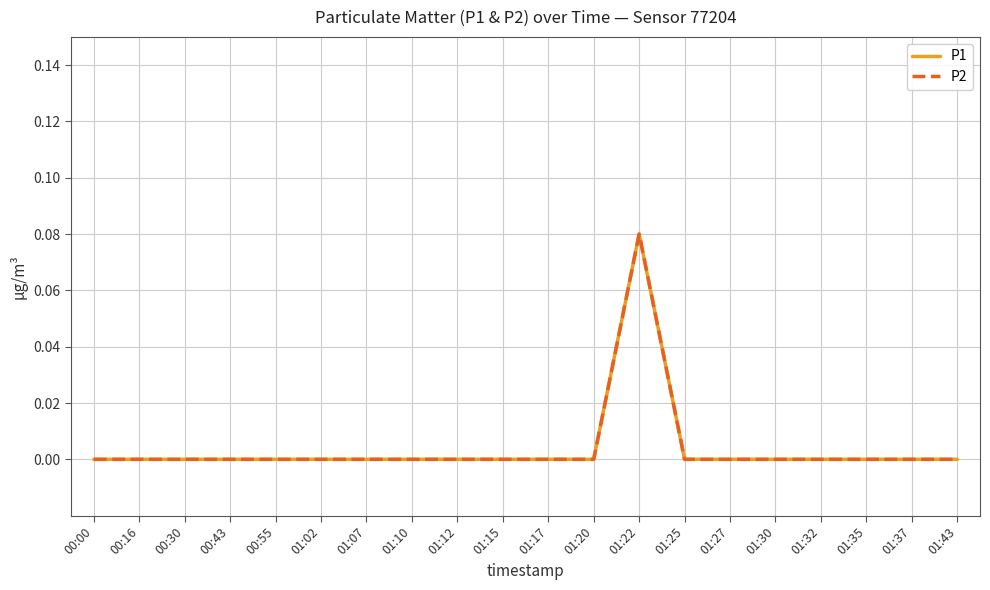

What is the difference between the maximum and minimum values in the P2 series?

0.1